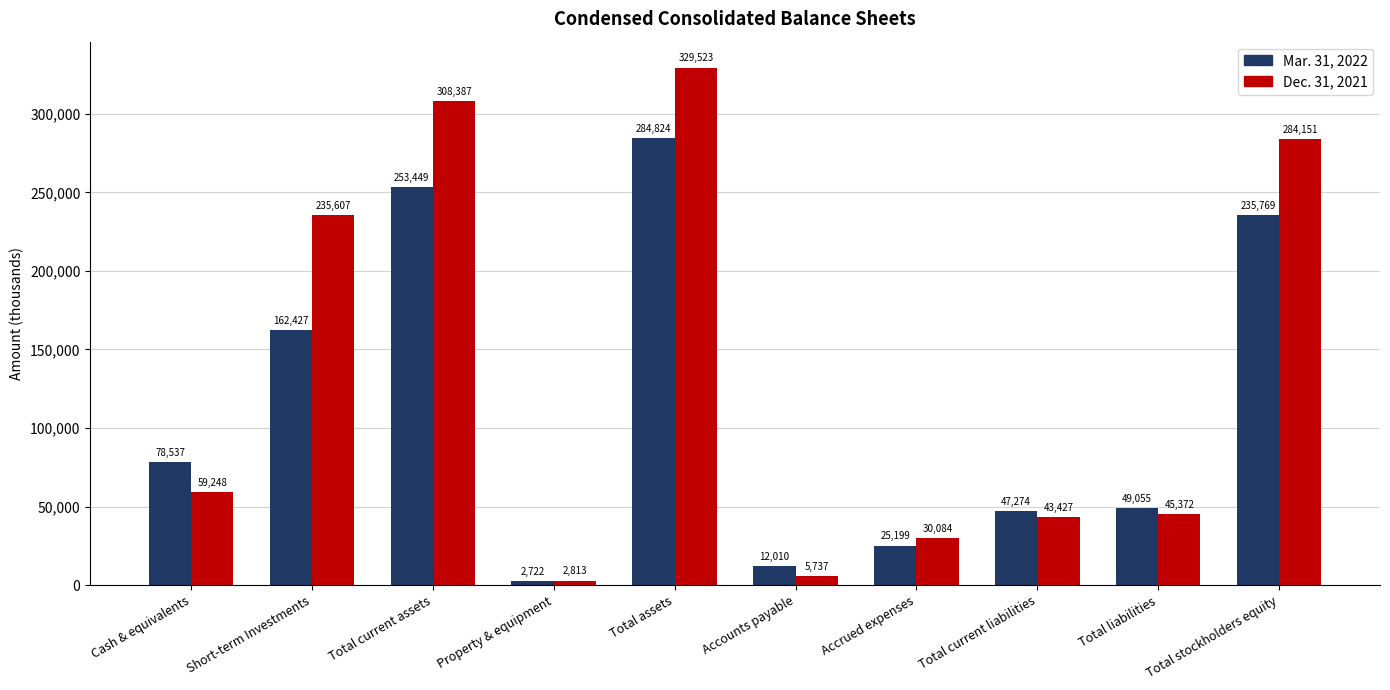

Reading left to right, extract all data points from this chart.

Mar. 31, 2022: Cash & equivalents=78537	Short-term Investments=162427	Total current assets=253449	Property & equipment=2722	Total assets=284824	Accounts payable=12010	Accrued expenses=25199	Total current liabilities=47274	Total liabilities=49055	Total stockholders equity=235769
Dec. 31, 2021: Cash & equivalents=59248	Short-term Investments=235607	Total current assets=308387	Property & equipment=2813	Total assets=329523	Accounts payable=5737	Accrued expenses=30084	Total current liabilities=43427	Total liabilities=45372	Total stockholders equity=284151